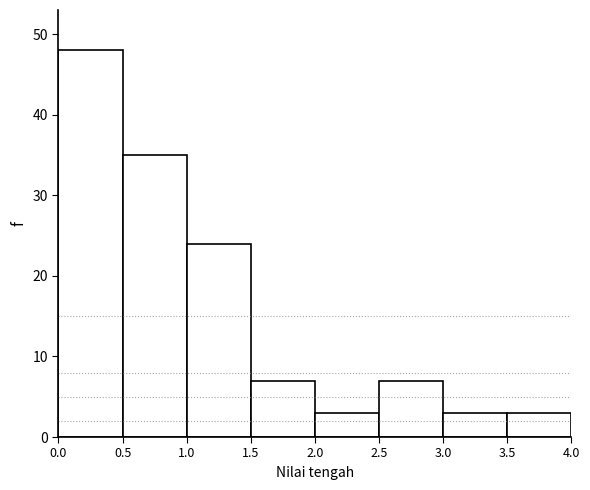

Reading left to right, transcribe this chart: for each bar, give the range it covers on the x-axis and its height. The values are not printed on the chart, so give them approximately, as read against the axis.

0.0 to 0.5: 48
0.5 to 1.0: 35
1.0 to 1.5: 24
1.5 to 2.0: 7
2.0 to 2.5: 3
2.5 to 3.0: 7
3.0 to 3.5: 3
3.5 to 4.0: 3